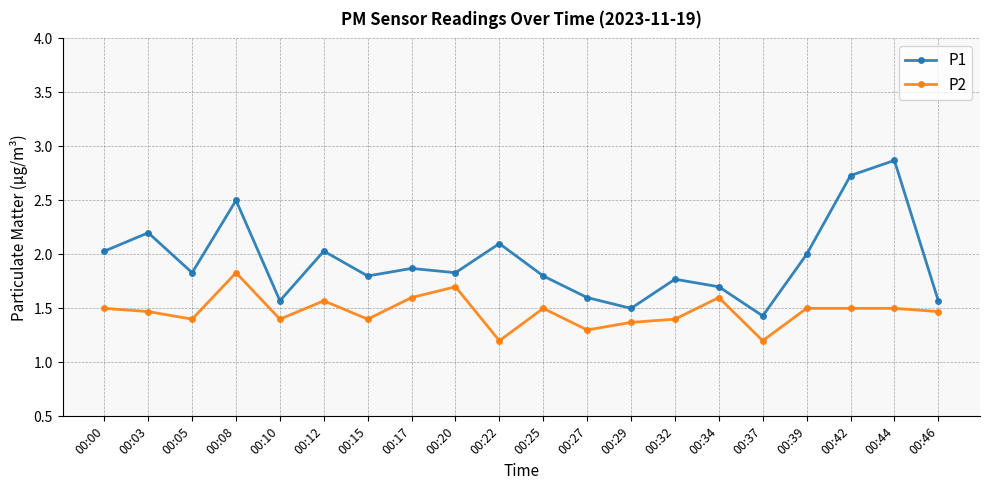

Rank the series at 00:46 from highest to lowest value.

P1, P2